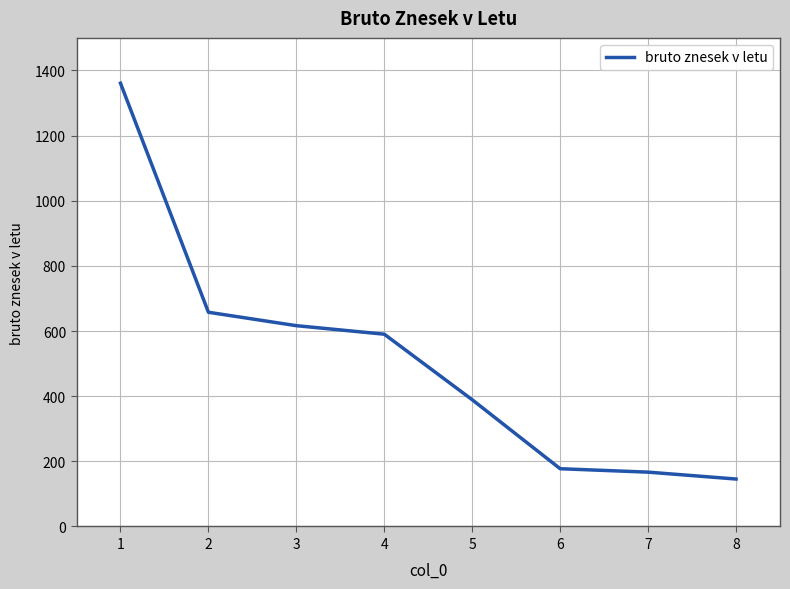

Reading left to right, transcribe all the data shown in this chart.

1=1360.9	2=657.6	3=616.5	4=590.3	5=389.0	6=177.3	7=166.8	8=145.7